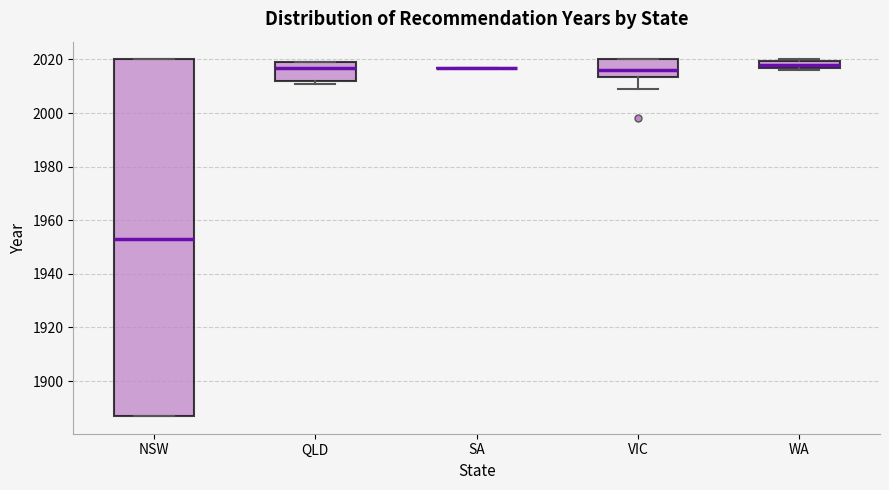

Where is the upper edge of the box for QLD on the y-axis? The values are not printed on the chart, so give them approximately, as read against the axis.

2020